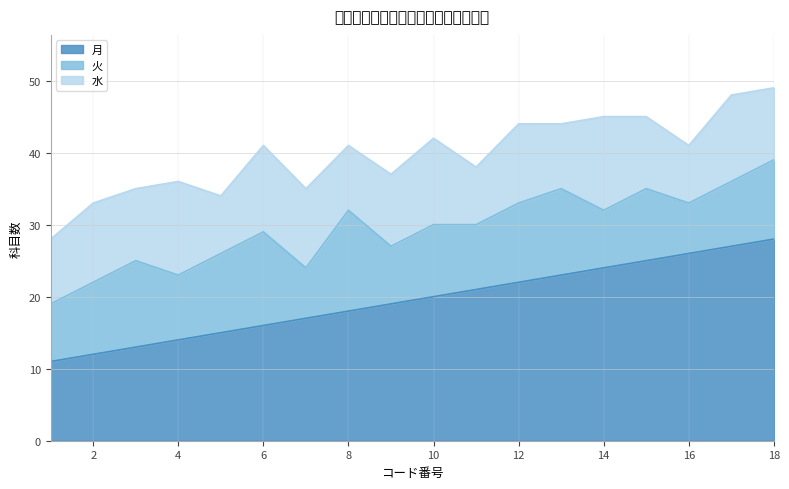

At which category is the sum across all series the highest?

18